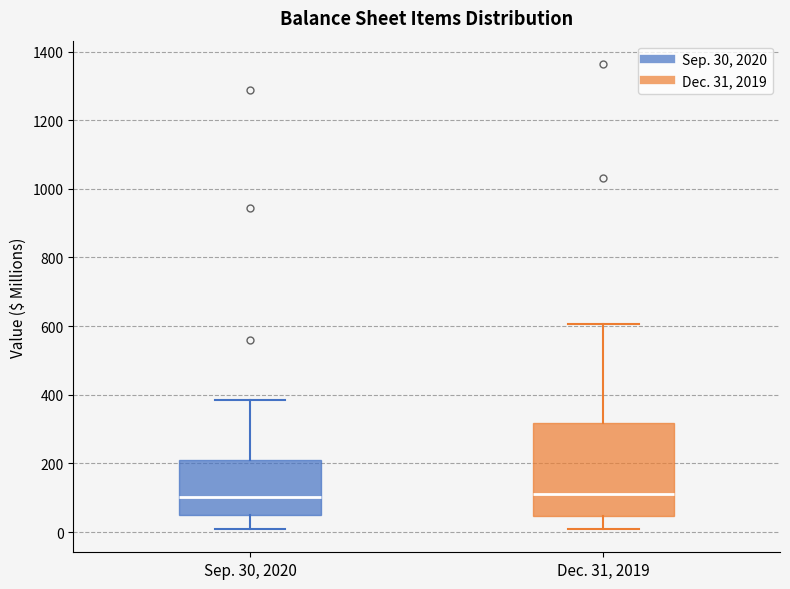

Comparing the boxes themselves (not the whiskers), which one is the tallest?

Dec. 31, 2019